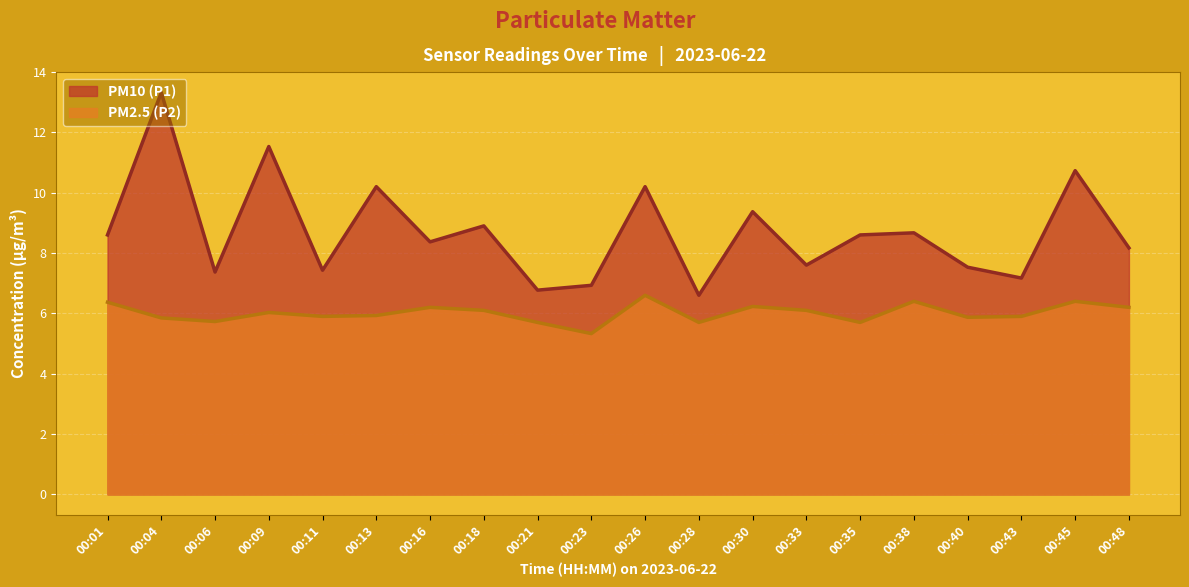

Between 00:28 and 00:26, which is larger?

00:26